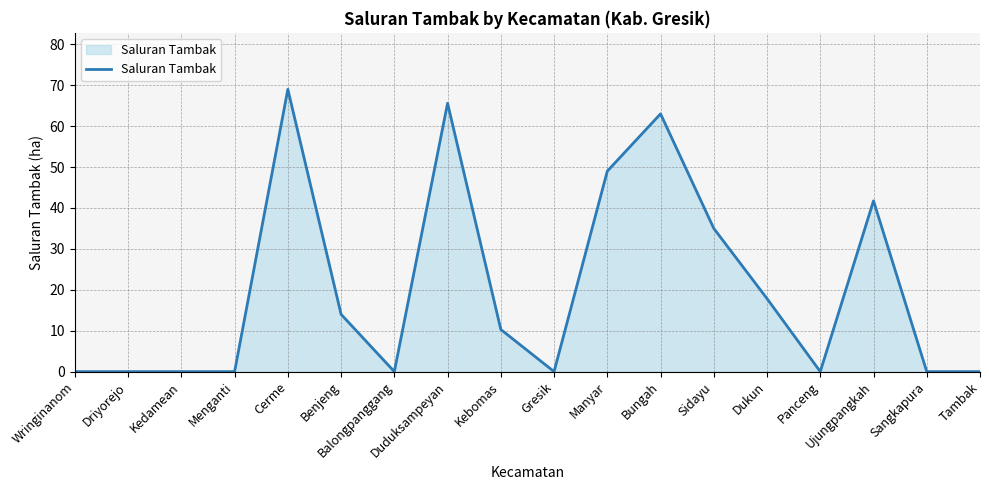

Is it true that the value at Benjeng is 8.3?

False